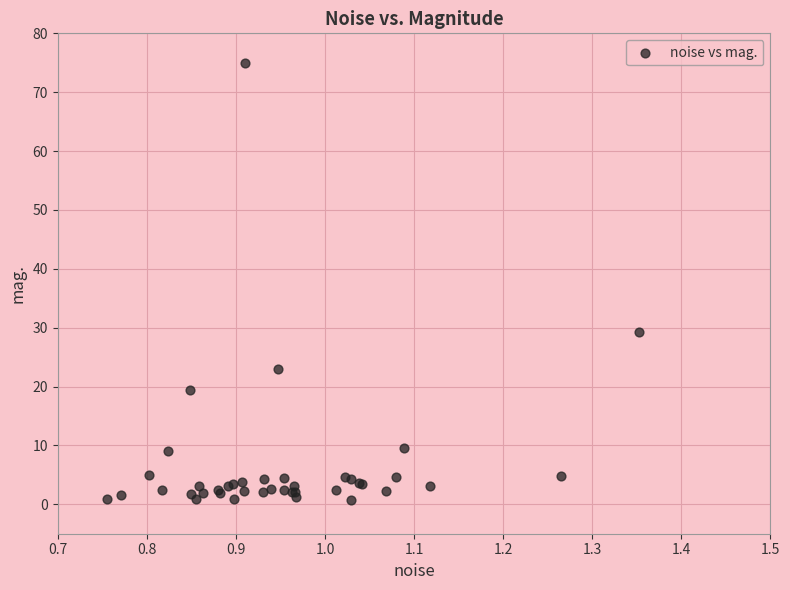

What Y value in the scatter plot is closest to 37?

29.3